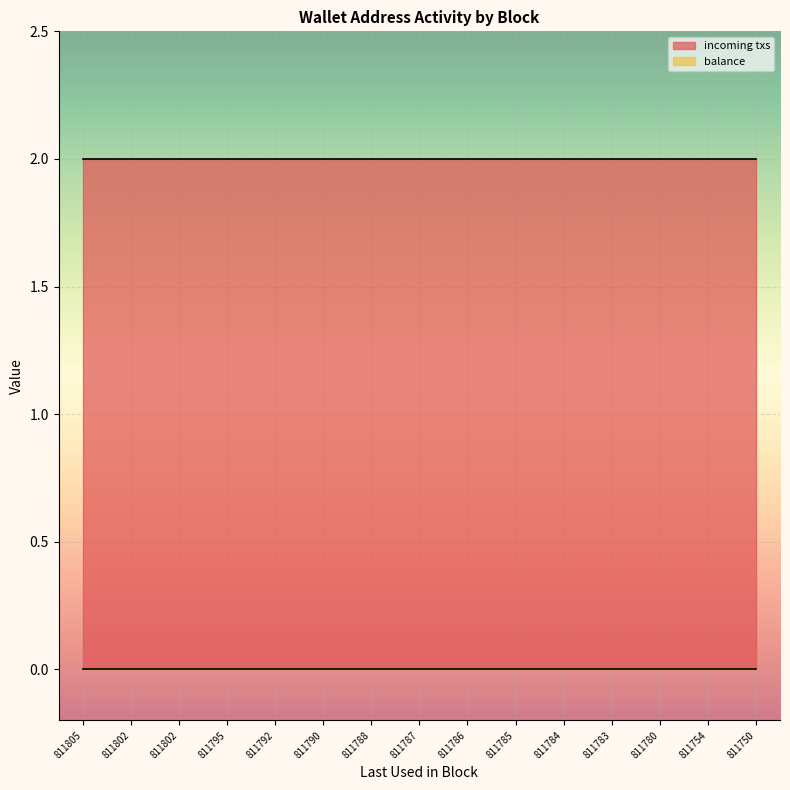

True or false: balance and incoming txs cross at least once.

False